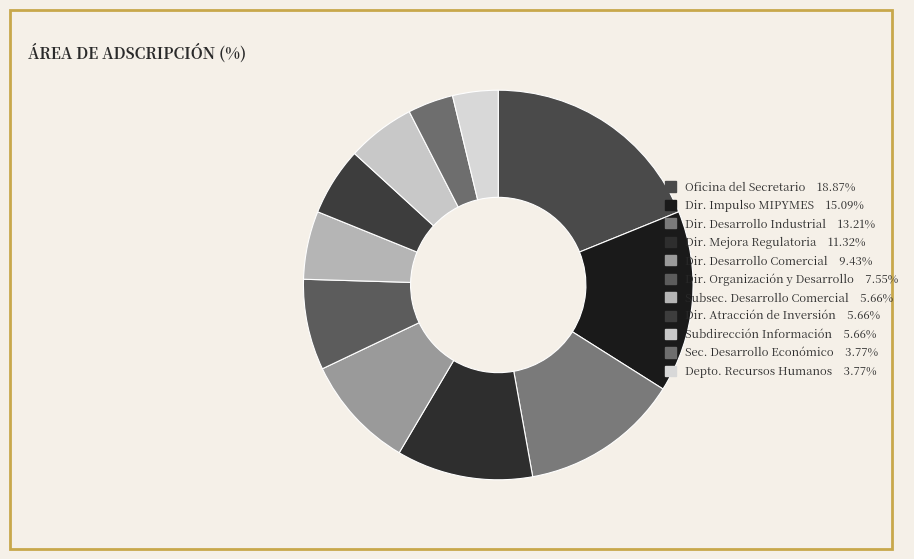

Count the number of slices in the pie.

11